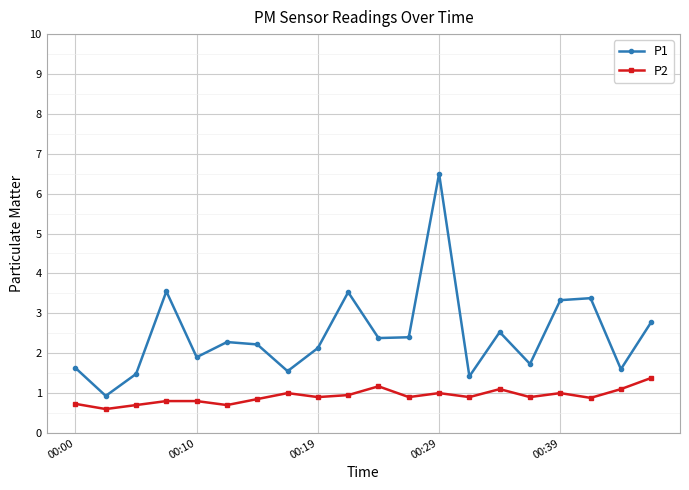

True or false: P2 and P1 intersect in this chart.

False